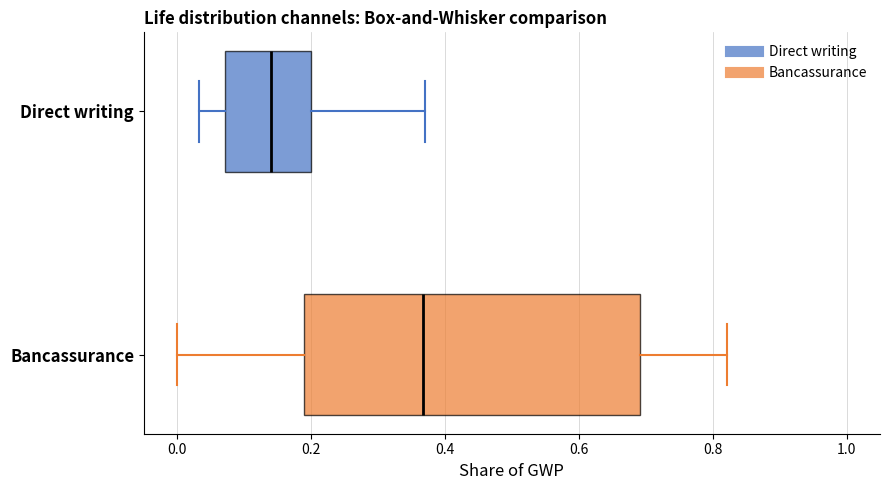

Reading bottom to top, transcribe this box plot: for each box, give where its median line is, the range the box spans, and where its two whiskers end, as read against the x-axis. The values are not printed on the chart, so give them approximately, as read against the axis.

Bancassurance: median 0.36, box 0.18 to 0.70, whiskers 0.00 to 0.82
Direct writing: median 0.14, box 0.08 to 0.20, whiskers 0.04 to 0.38